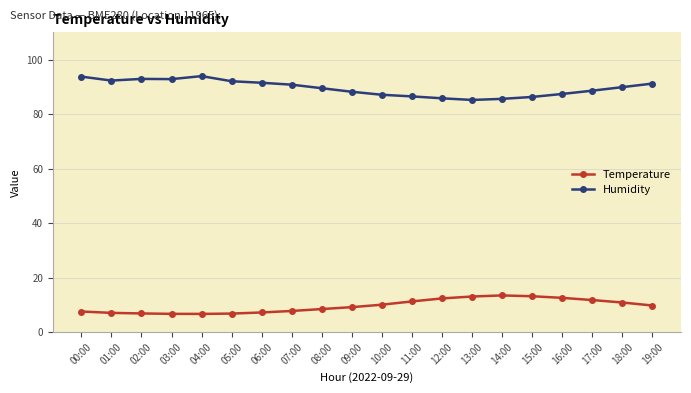

Which series has the largest total across all categories?

Humidity